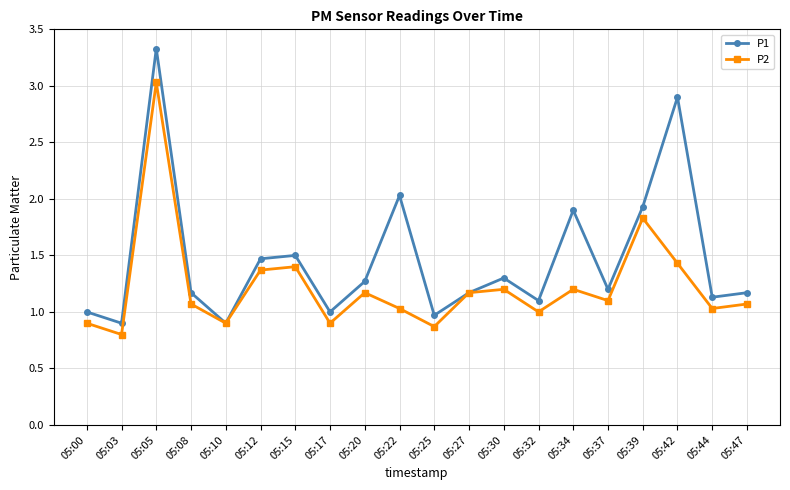

Is this an area chart (filled region under the line)?

No